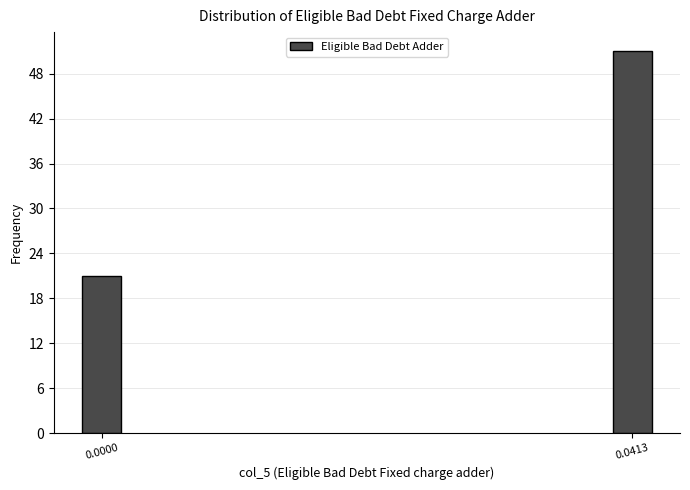

Reading left to right, what are all the values shown in this chart?

0.0000=21	0.0413=51